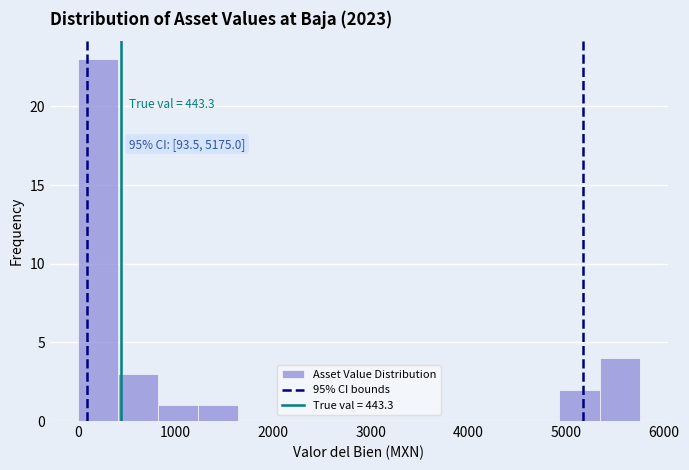

Over which range of the x-axis is the bar tallest?

0 to 400